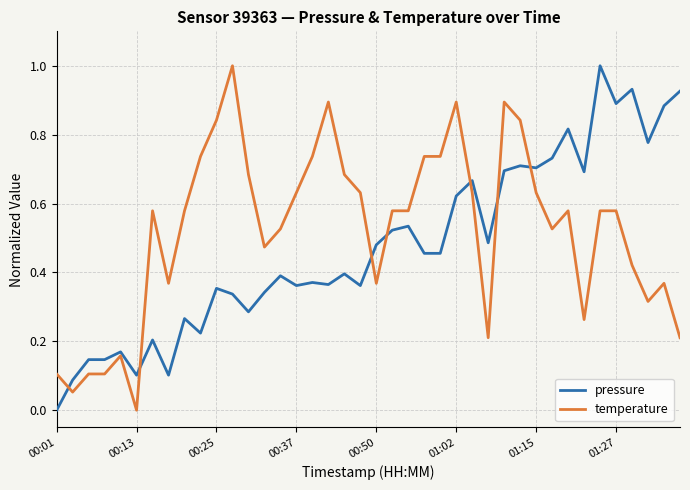

What is the maximum value shown in the chart?

1.0